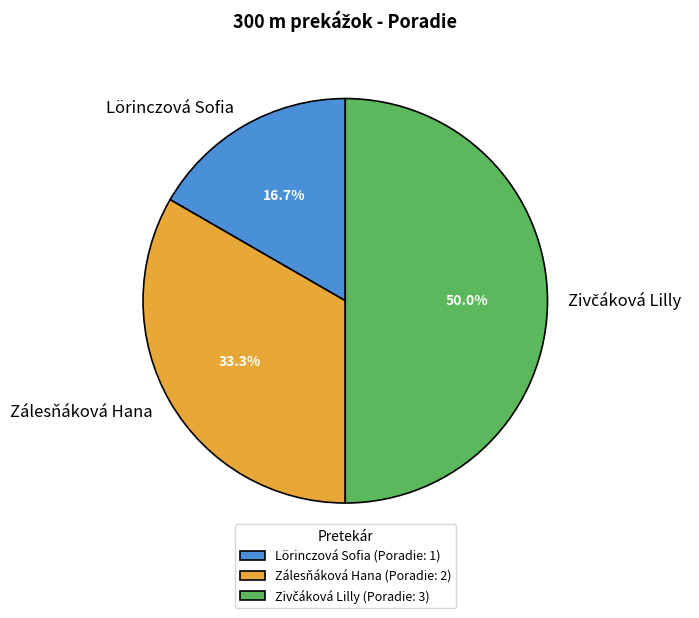

How many segments does this pie chart have?

3